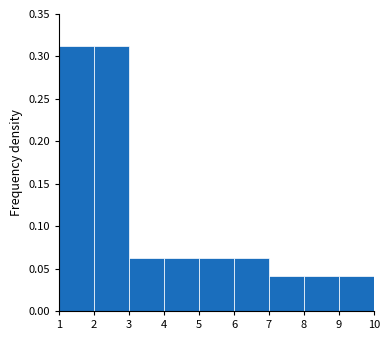

What is the height of the bar covering 5 to 6 on the x-axis? The values are not printed on the chart, so give them approximately, as read against the axis.

0.065